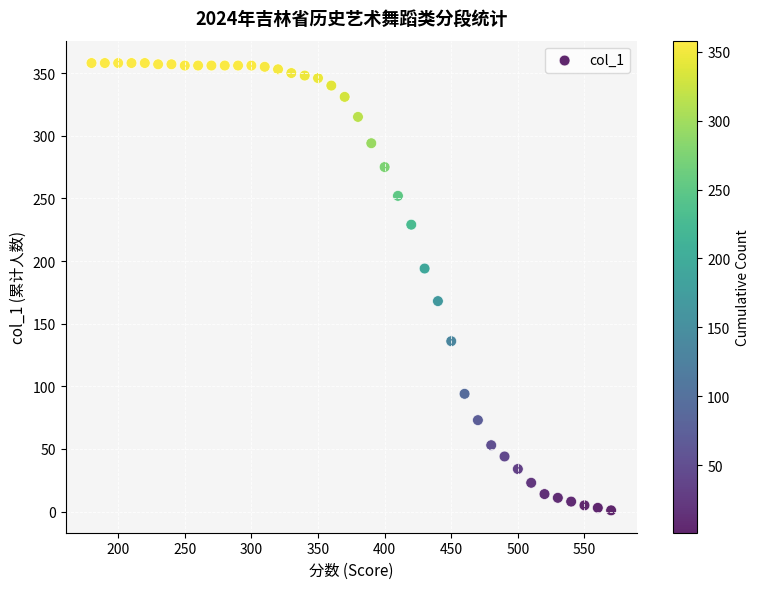

What Y value in the scatter plot is closest to 179?

168